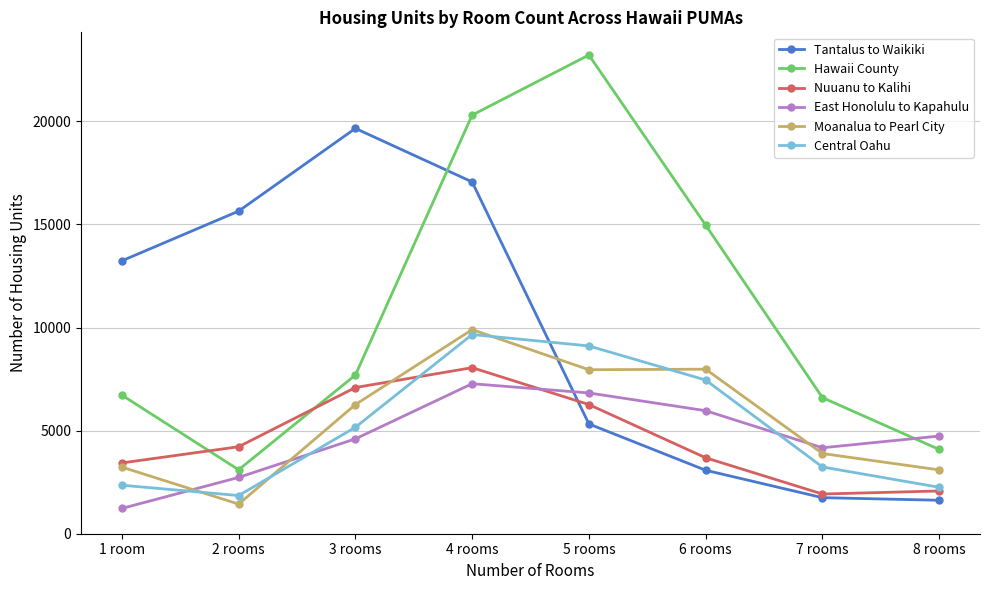

Does the chart display data point markers on the line(s)?

Yes